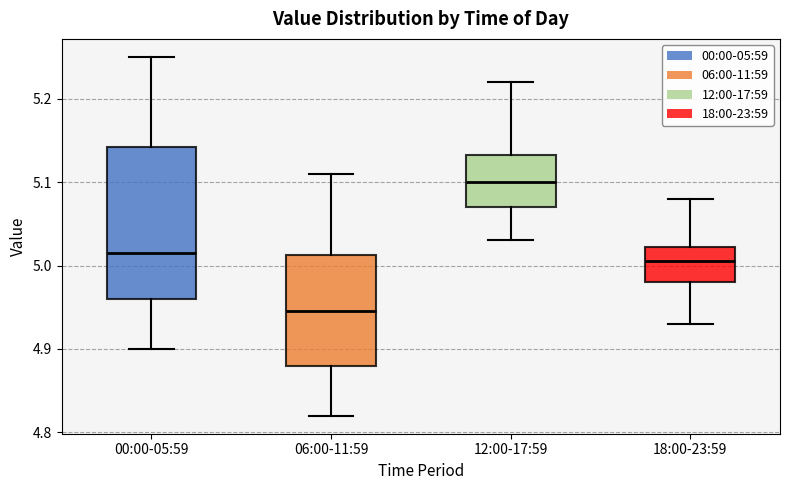

Where is the lower edge of the box for 06:00-11:59 on the y-axis? The values are not printed on the chart, so give them approximately, as read against the axis.

4.88